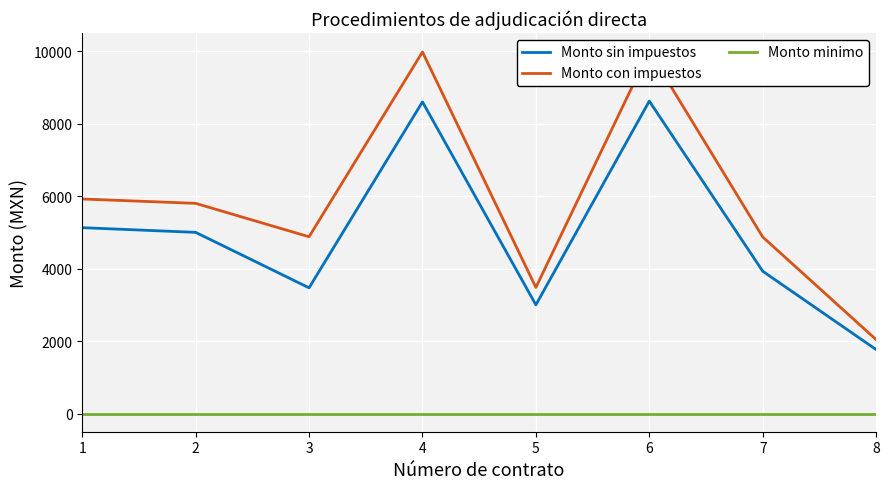

What is the total value across all series at 4?

18576.0